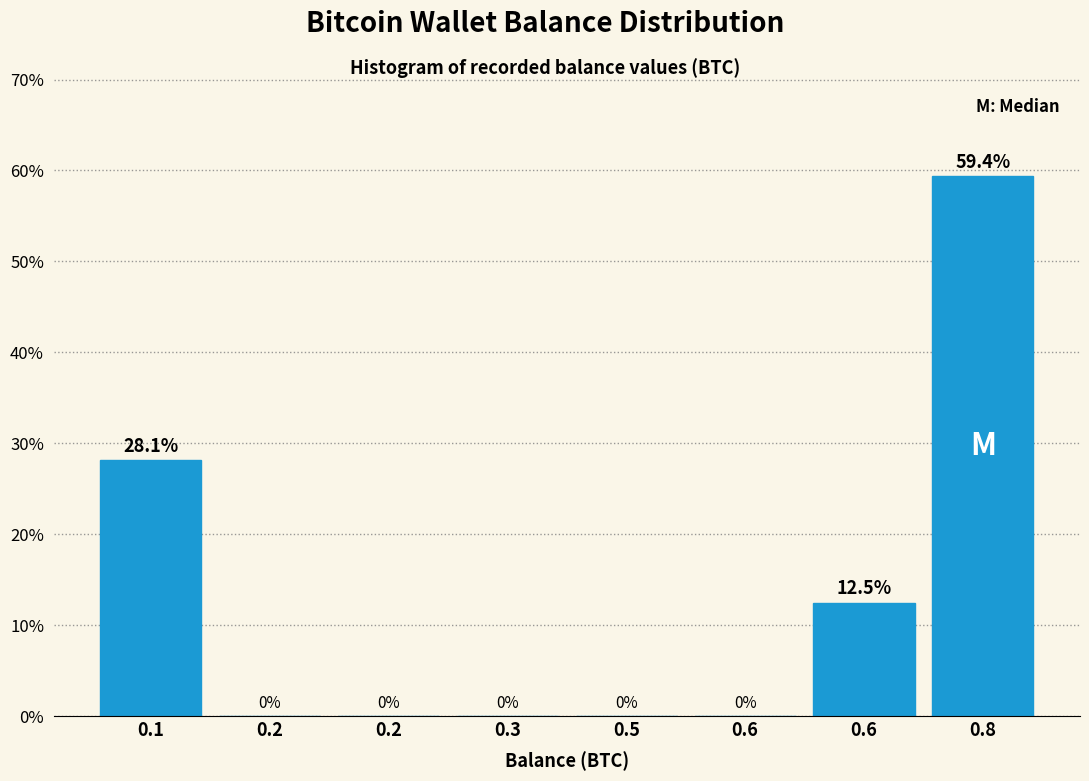

Are the bars horizontal?

No